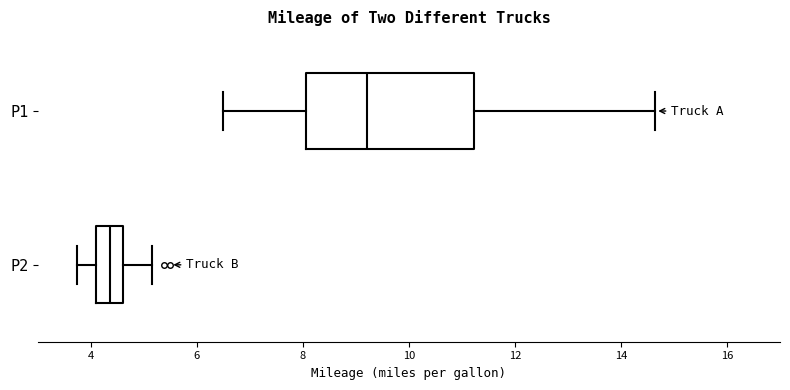

Reading bottom to top, transcribe this box plot: for each box, give where its median line is, the range the box spans, and where its two whiskers end, as read against the x-axis. The values are not printed on the chart, so give them approximately, as read against the axis.

P2: median 4.4, box 4.2 to 4.6, whiskers 3.8 to 5.2
P1: median 9.2, box 8.0 to 11.2, whiskers 6.6 to 14.6